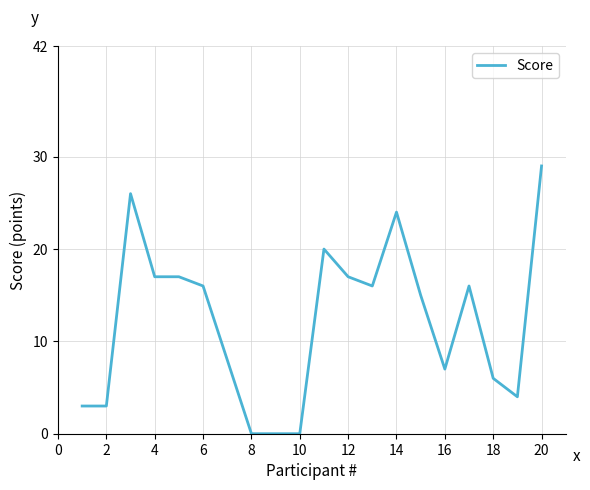

What is the greatest value displayed?

29